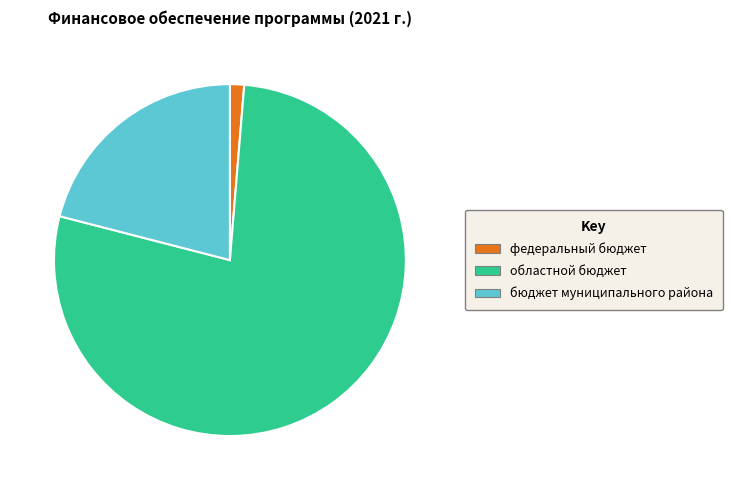

Does any single category account for the majority?

Yes